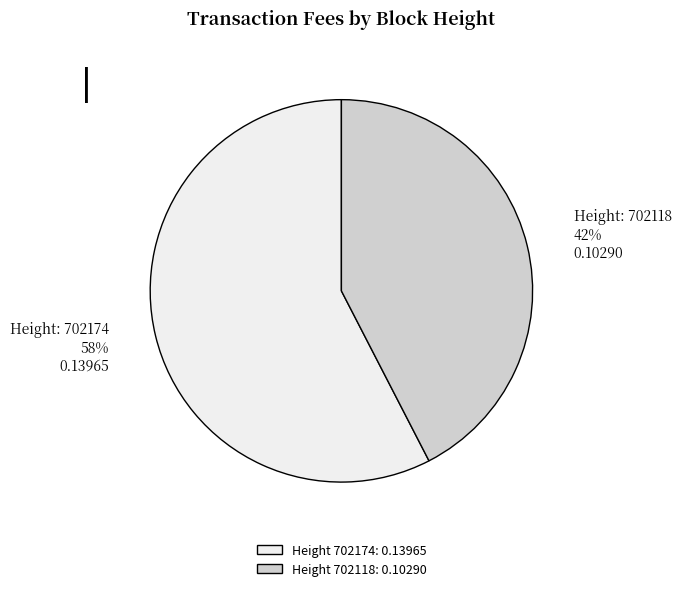

Is there any slice that represents more than half of the pie?

Yes